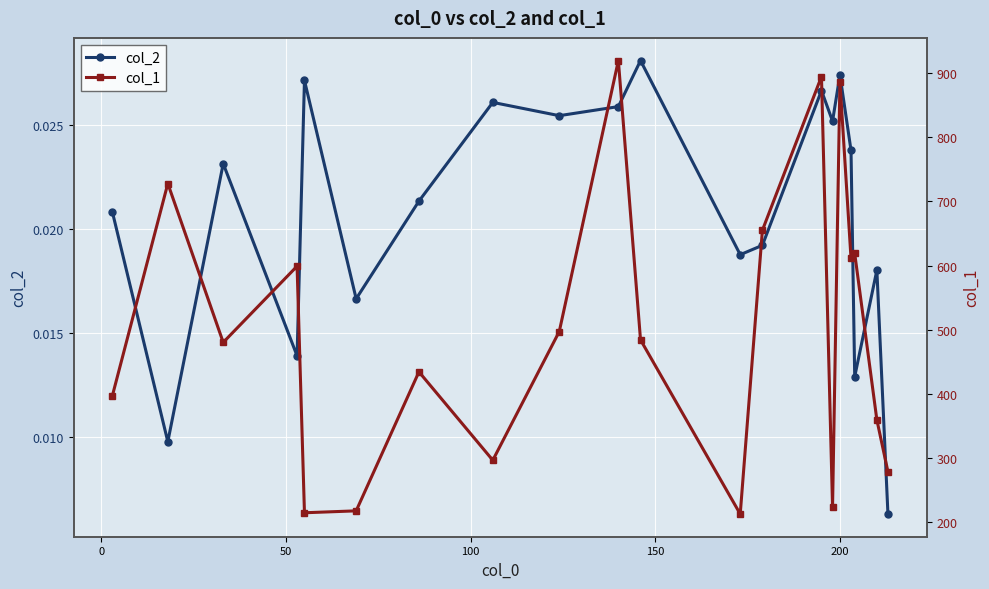

What are all the series names shown in the legend?

col_2, col_1